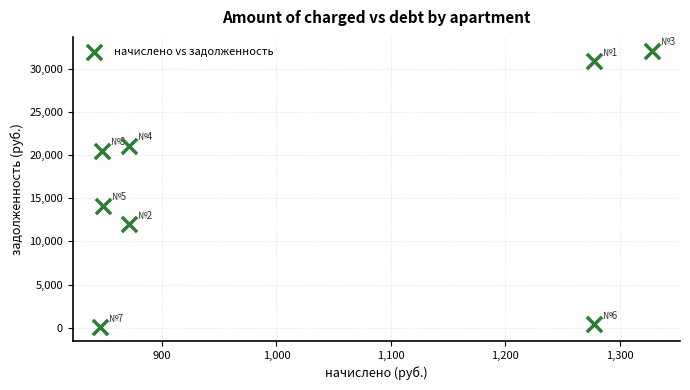

What is the range of Y values (max minus min)?

32007.6